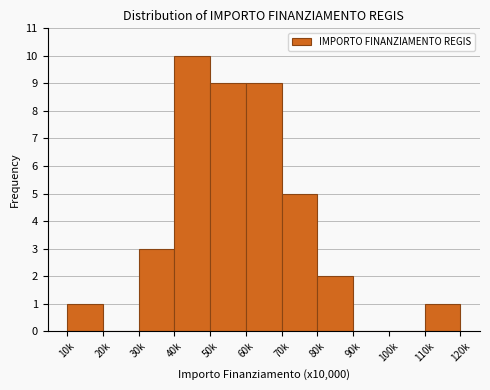

Reading left to right, list all the values displayed in this chart.

10k=1	20k=0	30k=3	40k=10	50k=9	60k=9	70k=5	80k=2	90k=0	100k=0	110k=1